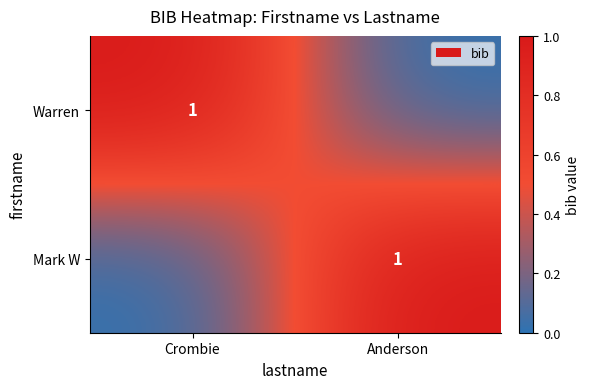

Is it true that Warren equals 1 at Crombie?

True